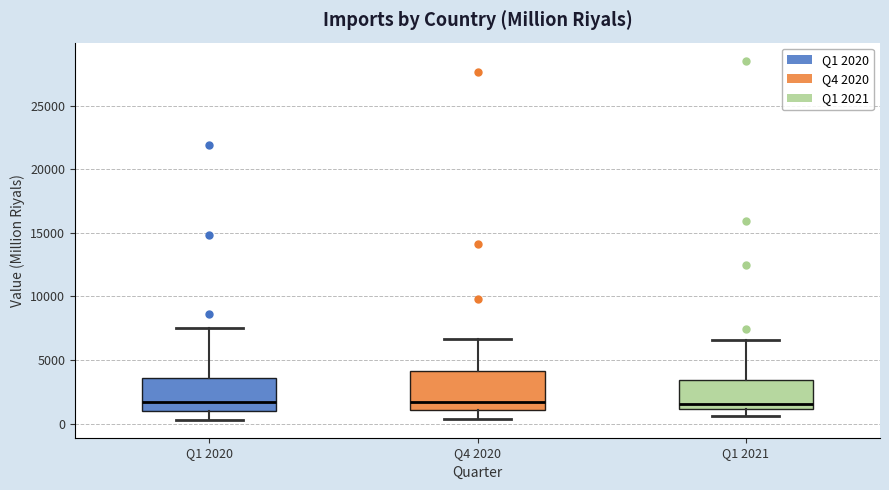

Reading left to right, transcribe this box plot: for each box, give where its median line is, the range the box spans, and where its two whiskers end, as read against the y-axis. The values are not printed on the chart, so give them approximately, as read against the axis.

Q1 2020: median 1500, box 1000 to 3500, whiskers 500 to 7500
Q4 2020: median 1500, box 1000 to 4000, whiskers 500 to 6500
Q1 2021: median 1500, box 1000 to 3500, whiskers 500 to 6500